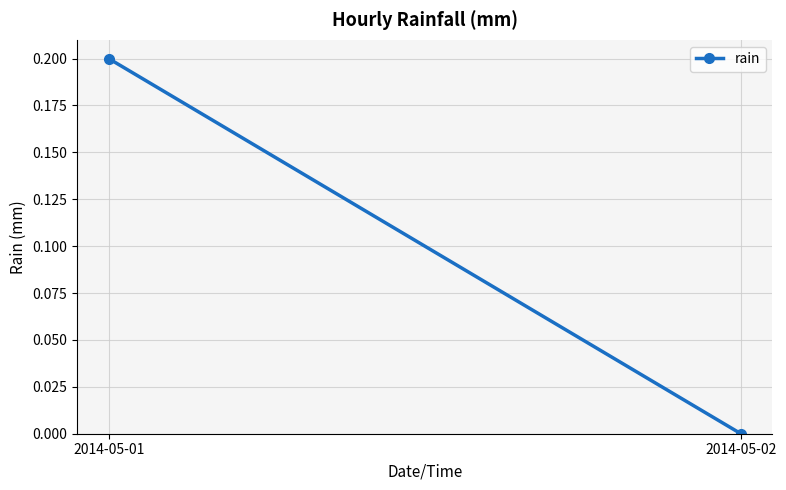

True or false: the data shows 0.2 at 2014-05-01.

True